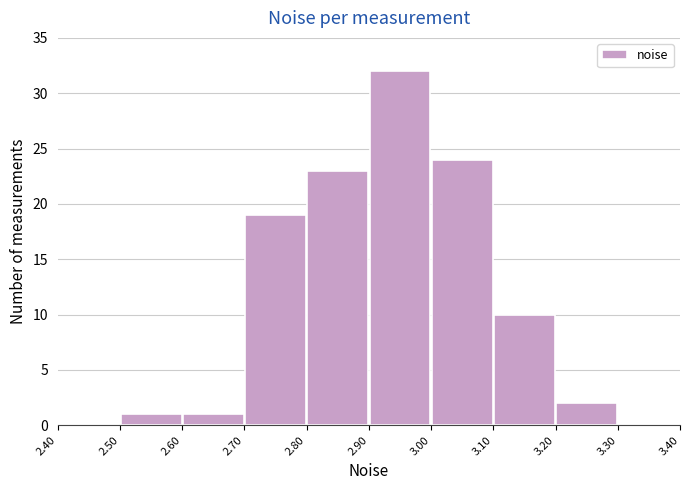

Over which range of the x-axis is the bar tallest?

2.90 to 3.00